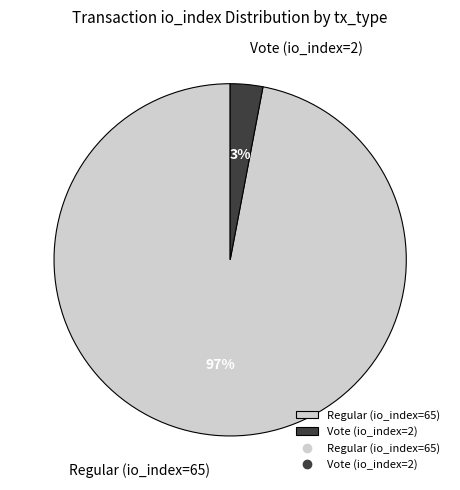

Which category accounts for the majority?

Regular (io_index=65)